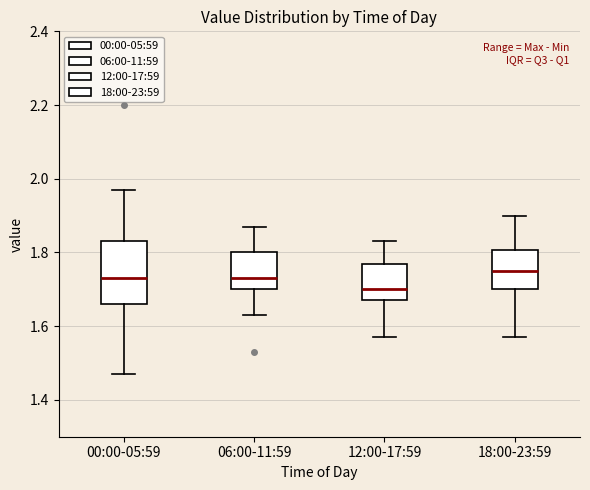

Reading left to right, transcribe this box plot: for each box, give where its median line is, the range the box spans, and where its two whiskers end, as read against the y-axis. The values are not printed on the chart, so give them approximately, as read against the axis.

00:00-05:59: median 1.74, box 1.66 to 1.84, whiskers 1.48 to 1.98
06:00-11:59: median 1.74, box 1.70 to 1.80, whiskers 1.64 to 1.88
12:00-17:59: median 1.70, box 1.68 to 1.78, whiskers 1.58 to 1.84
18:00-23:59: median 1.76, box 1.70 to 1.80, whiskers 1.58 to 1.90